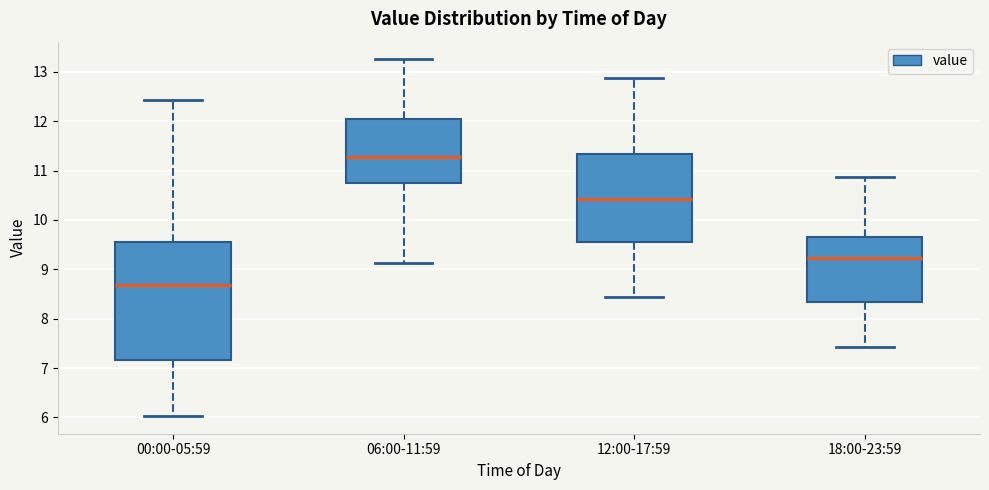

Which box is the tallest, from its lower edge to its upper edge?

00:00-05:59